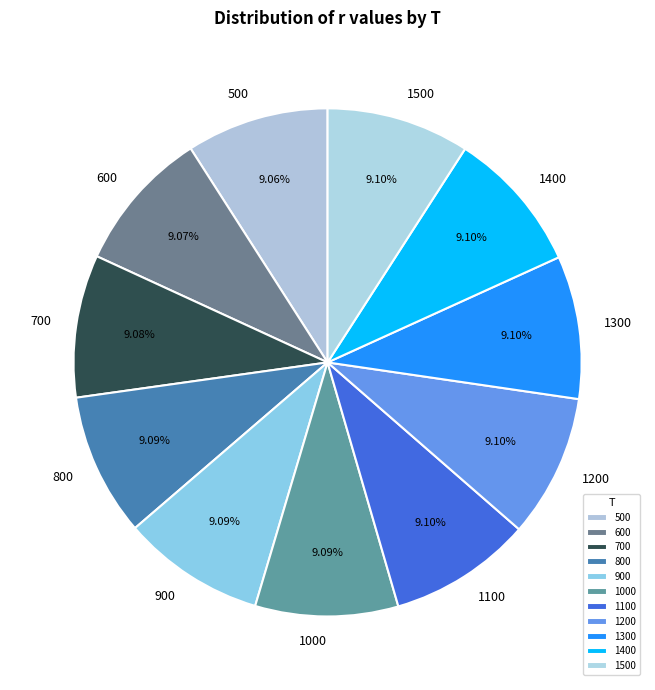

To the nearest percent, what is the average slice percentage?

9%